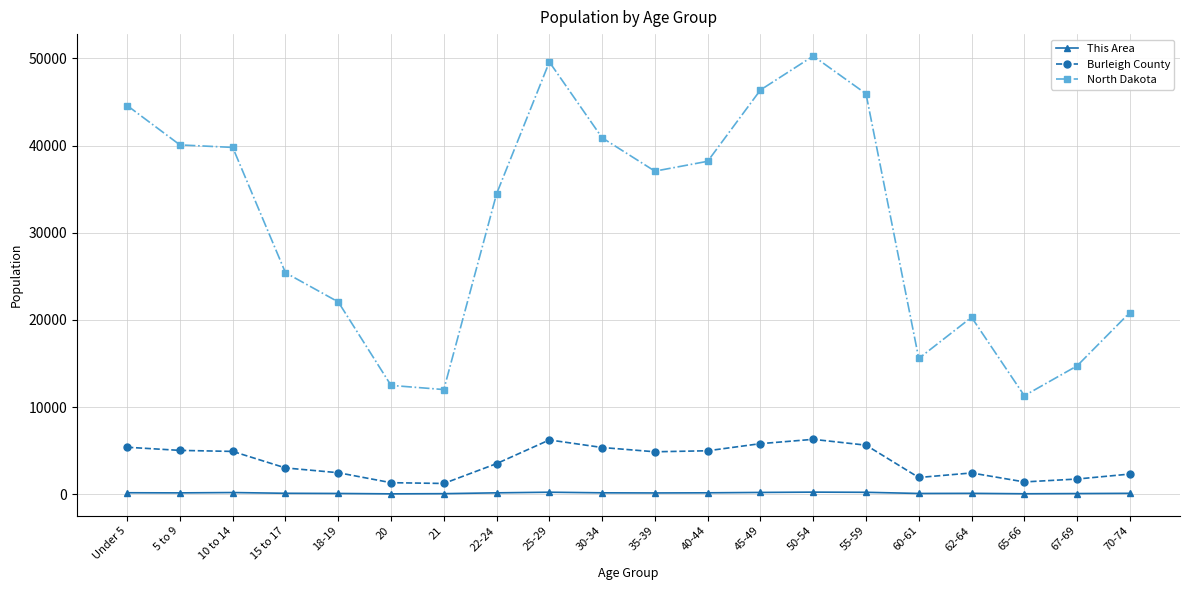

What is the sum of the North Dakota values at 50-54 and 45-49?

96657